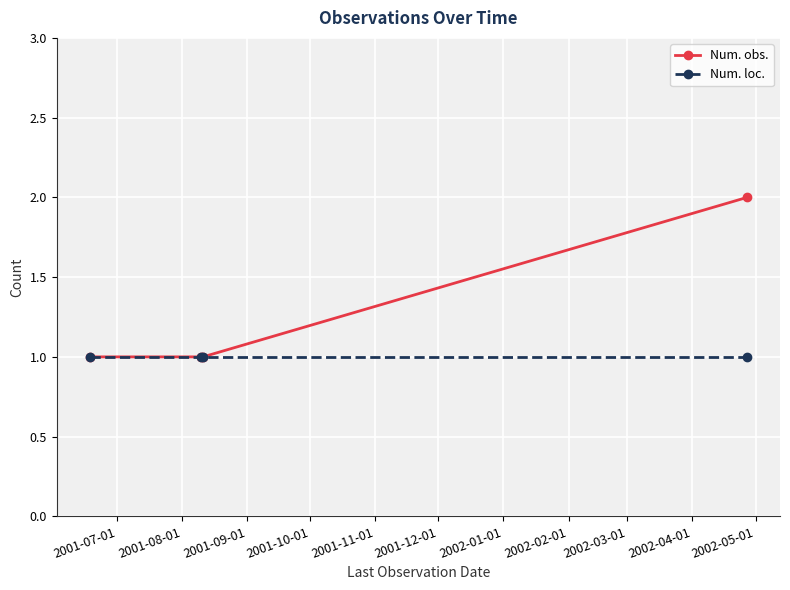

Rank the series by their average value, from highest to lowest.

Num. obs., Num. loc.